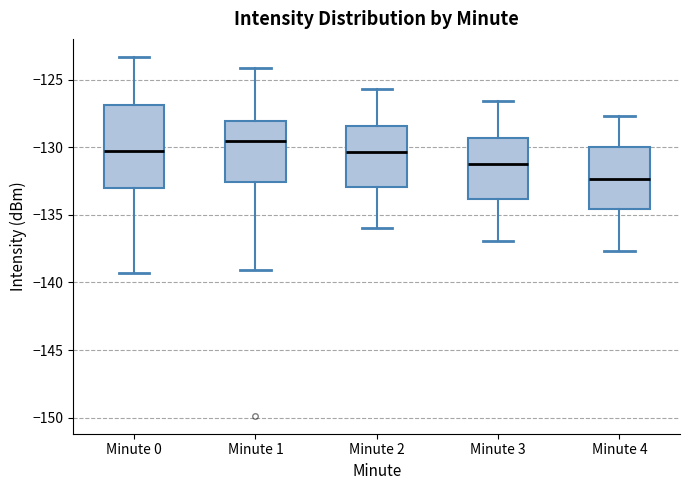

Reading left to right, transcribe this box plot: for each box, give where its median line is, the range the box spans, and where its two whiskers end, as read against the y-axis. The values are not printed on the chart, so give them approximately, as read against the axis.

Minute 0: median -130.5, box -133.0 to -127.0, whiskers -139.5 to -123.5
Minute 1: median -129.5, box -132.5 to -128.0, whiskers -139.0 to -124.0
Minute 2: median -130.5, box -133.0 to -128.5, whiskers -136.0 to -125.5
Minute 3: median -131.0, box -134.0 to -129.5, whiskers -137.0 to -126.5
Minute 4: median -132.5, box -134.5 to -130.0, whiskers -137.5 to -127.5